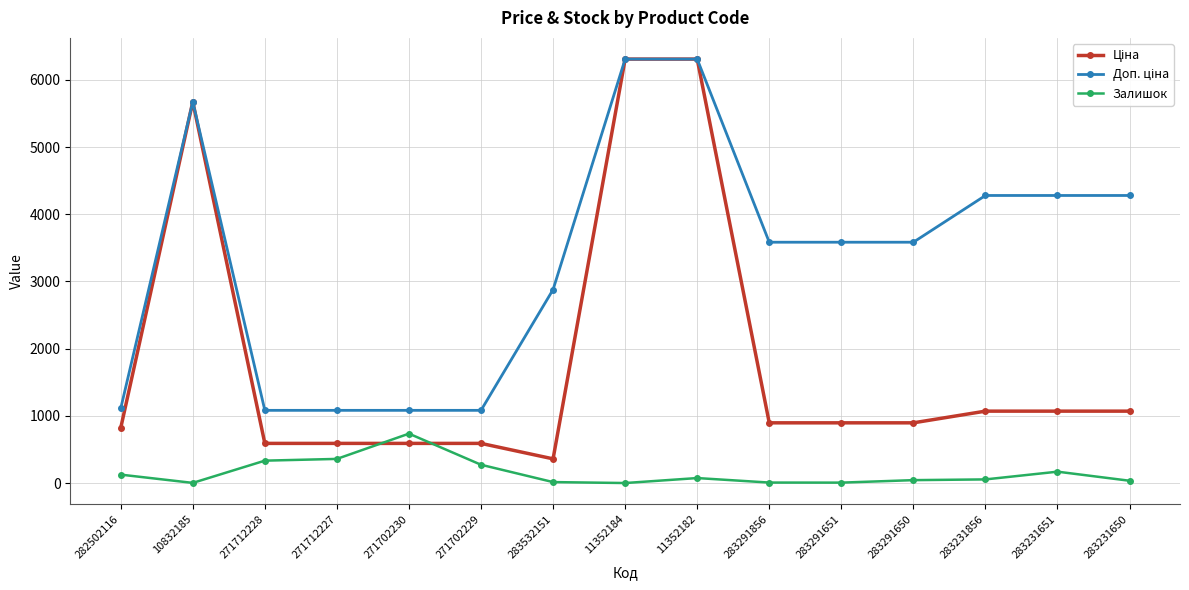

The Залишок series shows 169.0 at 283231651. True or false?

True